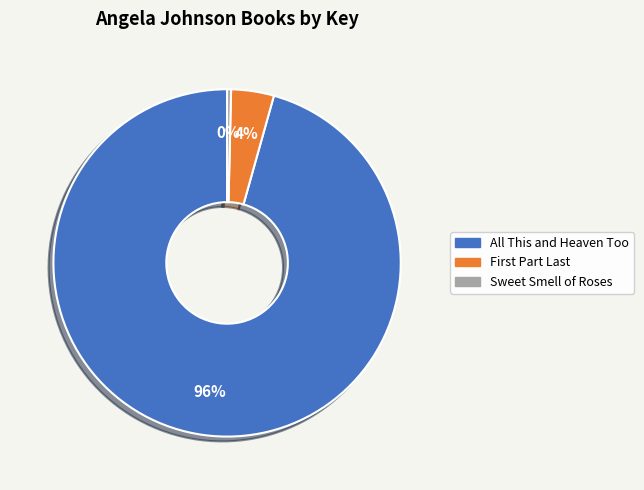

Which category has the smallest portion of the pie?

Sweet Smell of Roses